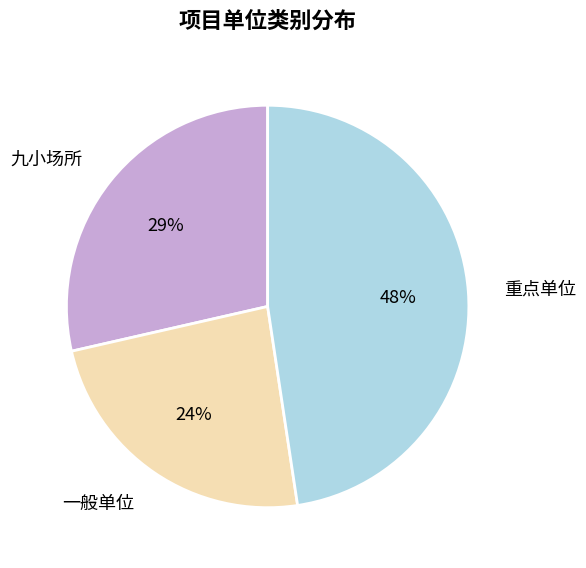

Which category has the biggest portion of the pie?

重点单位